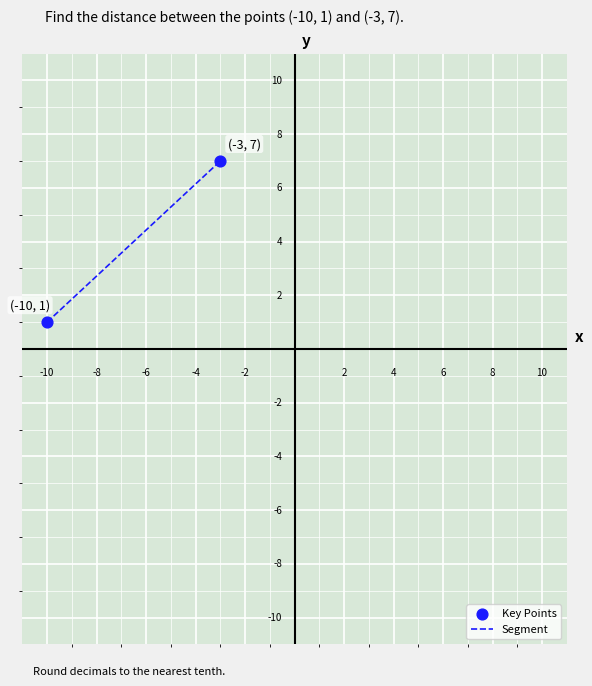

What is the range of Y values (max minus min)?

6